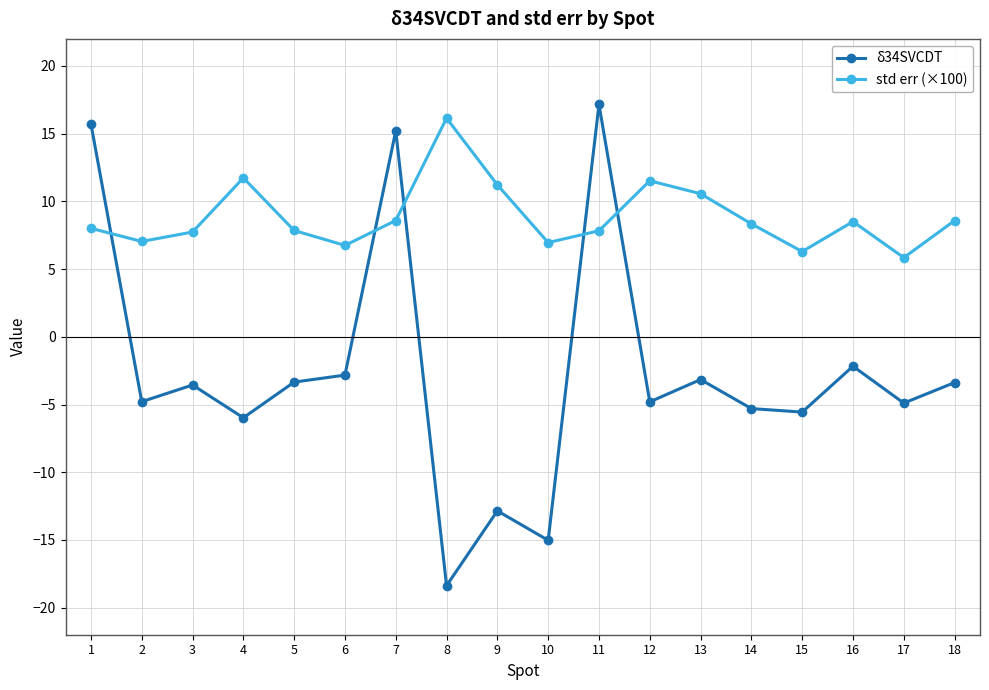

What is the approximate value of std err (×100) at 14?

8.3